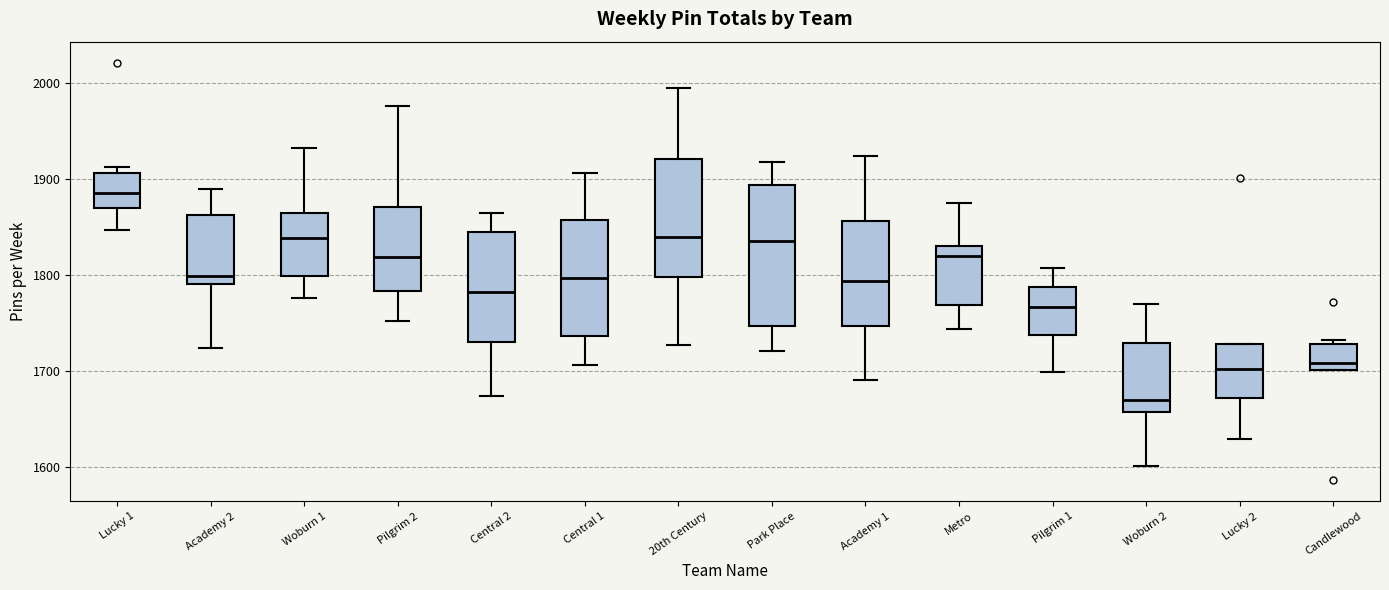

Where does the upper whisker of the box for Metro end on the y-axis? The values are not printed on the chart, so give them approximately, as read against the axis.

1880